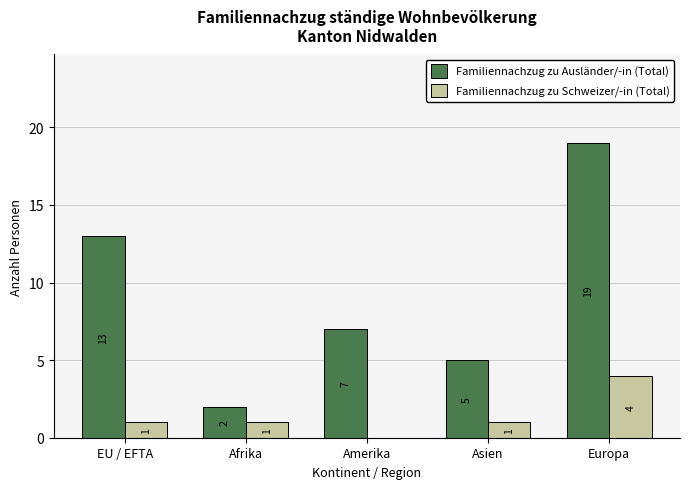

At which label does Familiennachzug zu Ausländer/-in (Total) reach its peak?

Europa